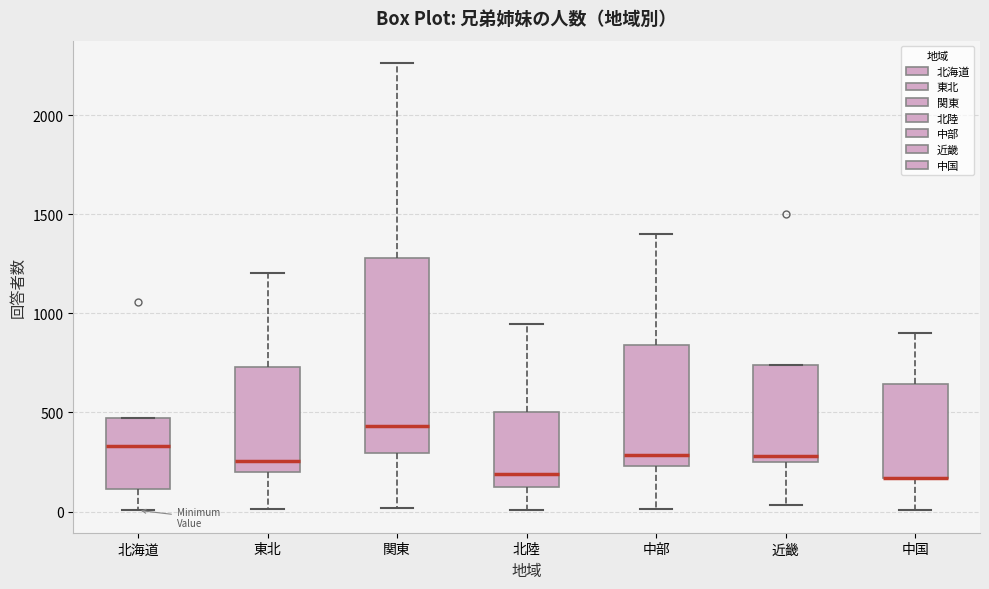

Reading left to right, read every box against the y-axis: the position of its median line, the range the box covers, and the ends of its whiskers. The values are not printed on the chart, so give them approximately, as read against the axis.

北海道: median 350, box 100 to 450, whiskers 0 to 450
東北: median 250, box 200 to 750, whiskers 0 to 1200
関東: median 450, box 300 to 1300, whiskers 0 to 2250
北陸: median 200, box 150 to 500, whiskers 0 to 950
中部: median 300, box 250 to 850, whiskers 0 to 1400
近畿: median 300, box 250 to 750, whiskers 50 to 750
中国: median 150 (drawn on the box's lower edge), box 150 to 650, whiskers 0 to 900